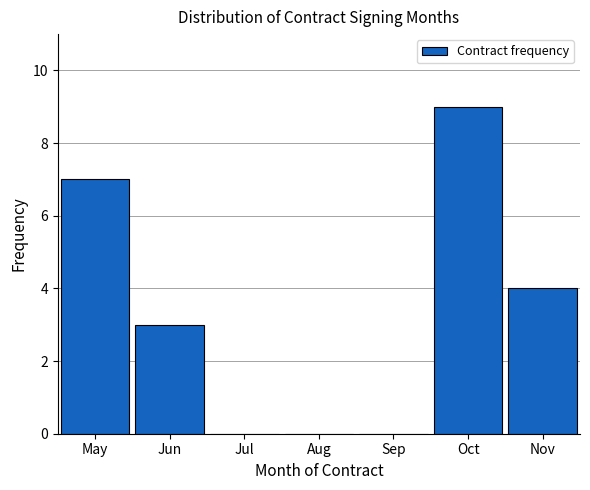

Reading right to left, transcribe all the data shown in this chart.

Nov=4	Oct=9	Sep=0	Aug=0	Jul=0	Jun=3	May=7